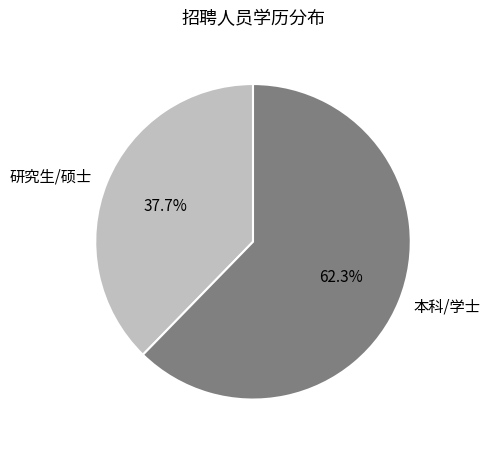

Which slice is the smallest?

研究生/硕士